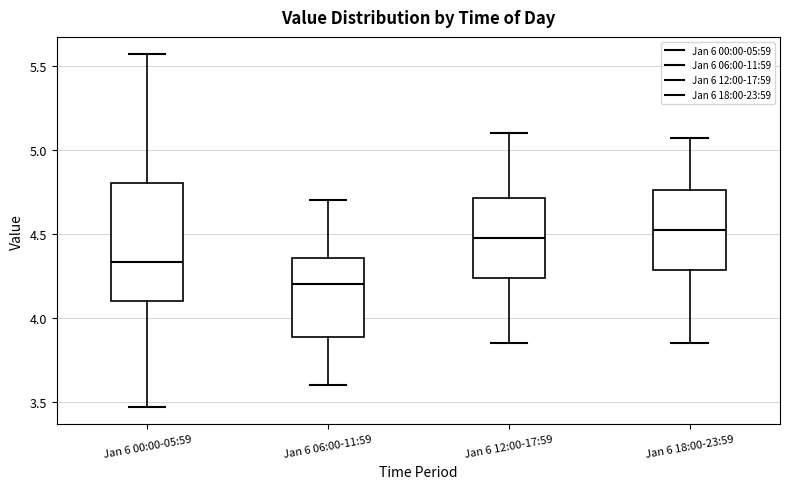

Reading left to right, read every box against the y-axis: the position of its median line, the range the box covers, and the ends of its whiskers. The values are not printed on the chart, so give them approximately, as read against the axis.

Jan 6 00:00-05:59: median 4.35, box 4.10 to 4.80, whiskers 3.45 to 5.55
Jan 6 06:00-11:59: median 4.20, box 3.90 to 4.35, whiskers 3.60 to 4.70
Jan 6 12:00-17:59: median 4.50, box 4.25 to 4.70, whiskers 3.85 to 5.10
Jan 6 18:00-23:59: median 4.55, box 4.30 to 4.75, whiskers 3.85 to 5.05